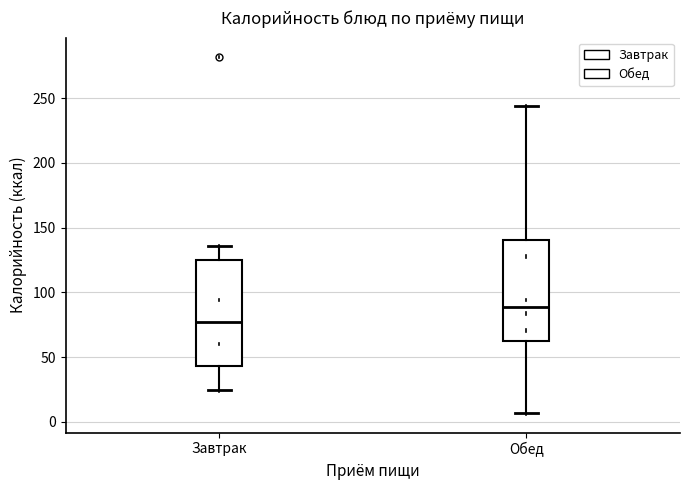

Where is the upper edge of the box for Завтрак on the y-axis? The values are not printed on the chart, so give them approximately, as read against the axis.

125